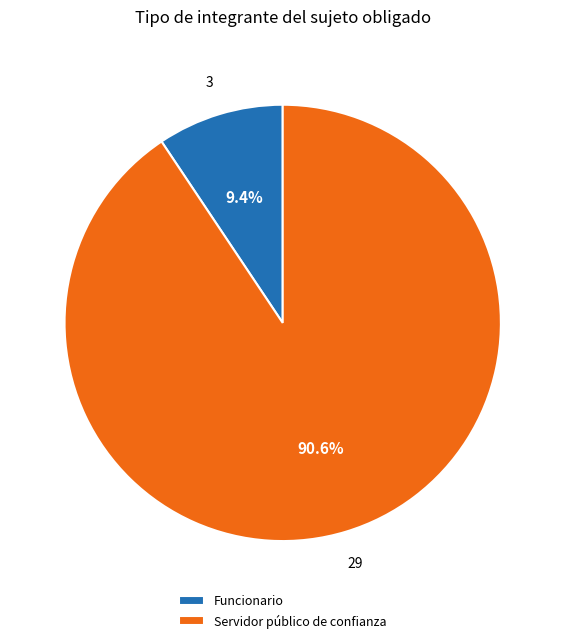

How many slices are in this pie chart?

2